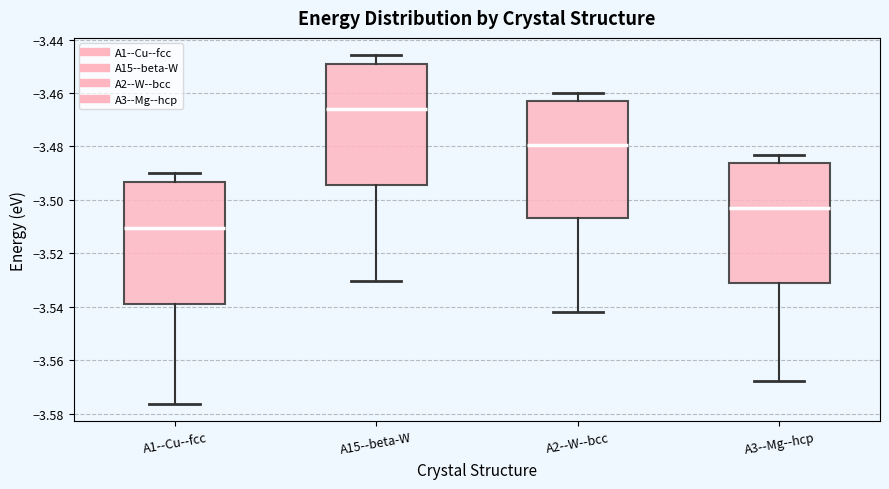

Where does the upper whisker of the box for A1--Cu--fcc end on the y-axis? The values are not printed on the chart, so give them approximately, as read against the axis.

-3.490